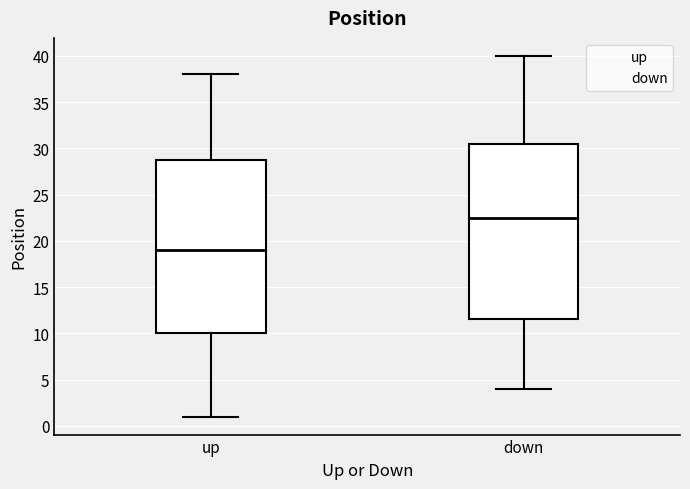

Reading left to right, read every box against the y-axis: the position of its median line, the range the box covers, and the ends of its whiskers. The values are not printed on the chart, so give them approximately, as read against the axis.

up: median 19.0, box 10.0 to 29.0, whiskers 1.0 to 38.0
down: median 22.5, box 11.5 to 30.5, whiskers 4.0 to 40.0